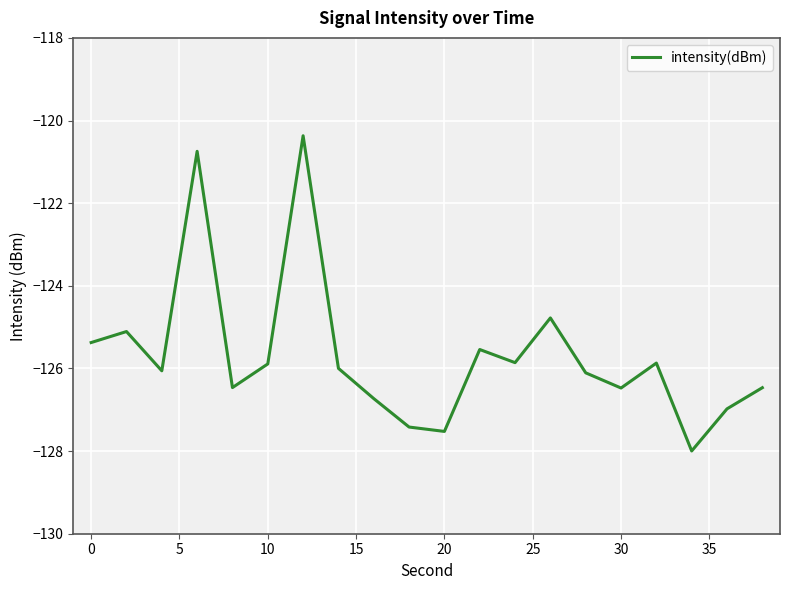

What is the smallest value displayed?

-128.0